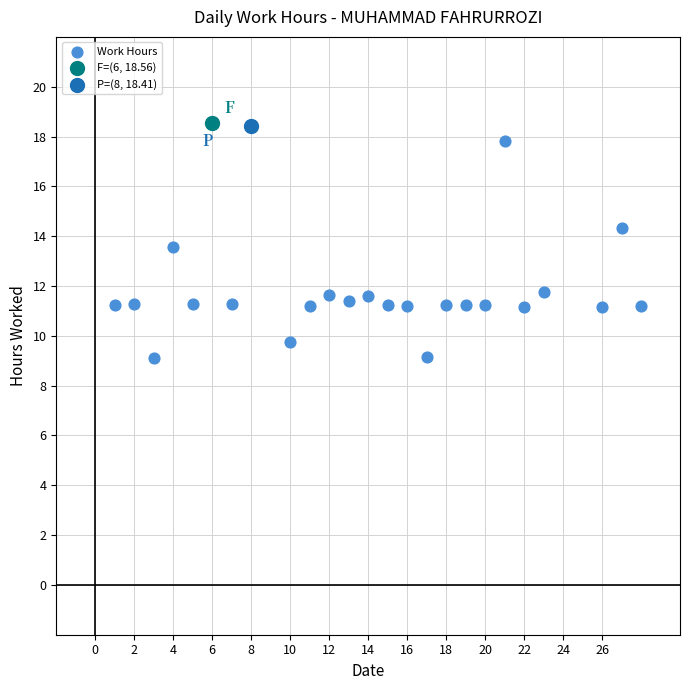

What are all the series names shown in the legend?

Work Hours, F=(6, 18.56), P=(8, 18.41)